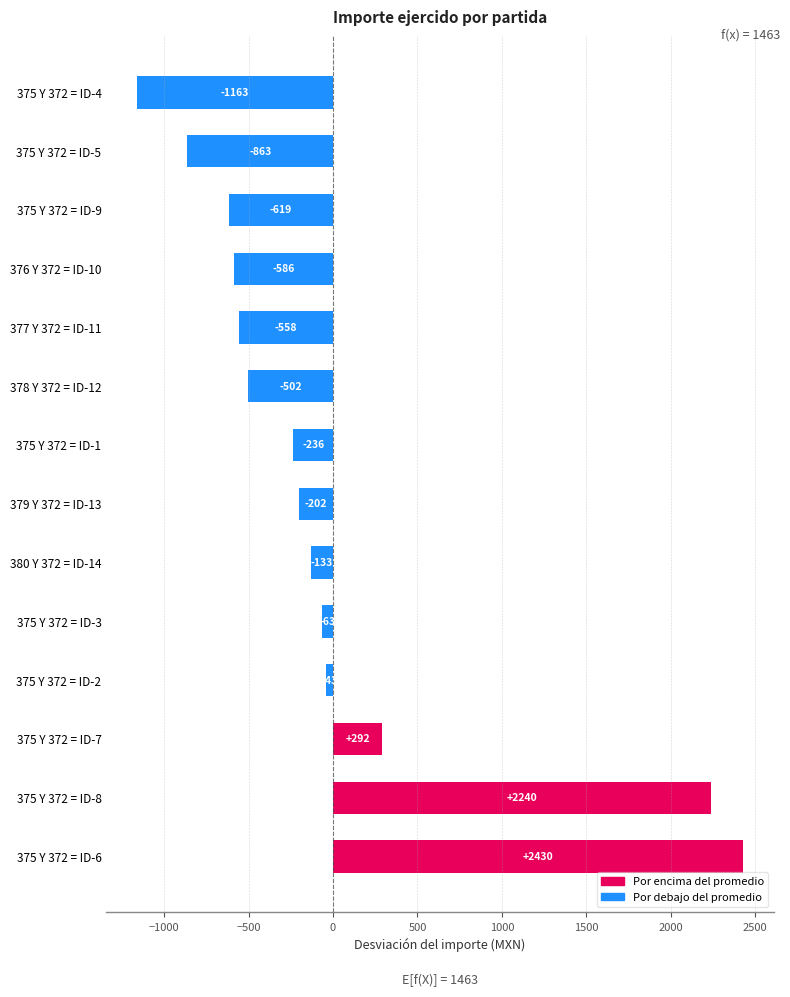

What is the minimum value shown in the chart?

-1162.5